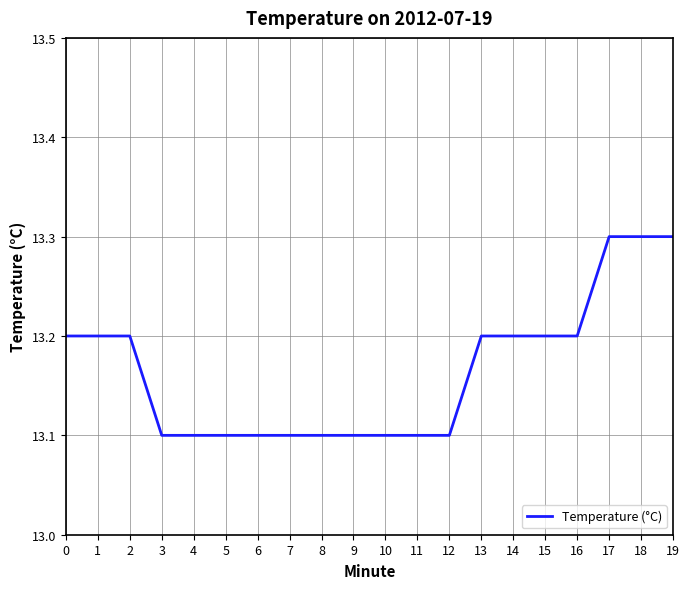

What is the minimum value shown in the chart?

13.1